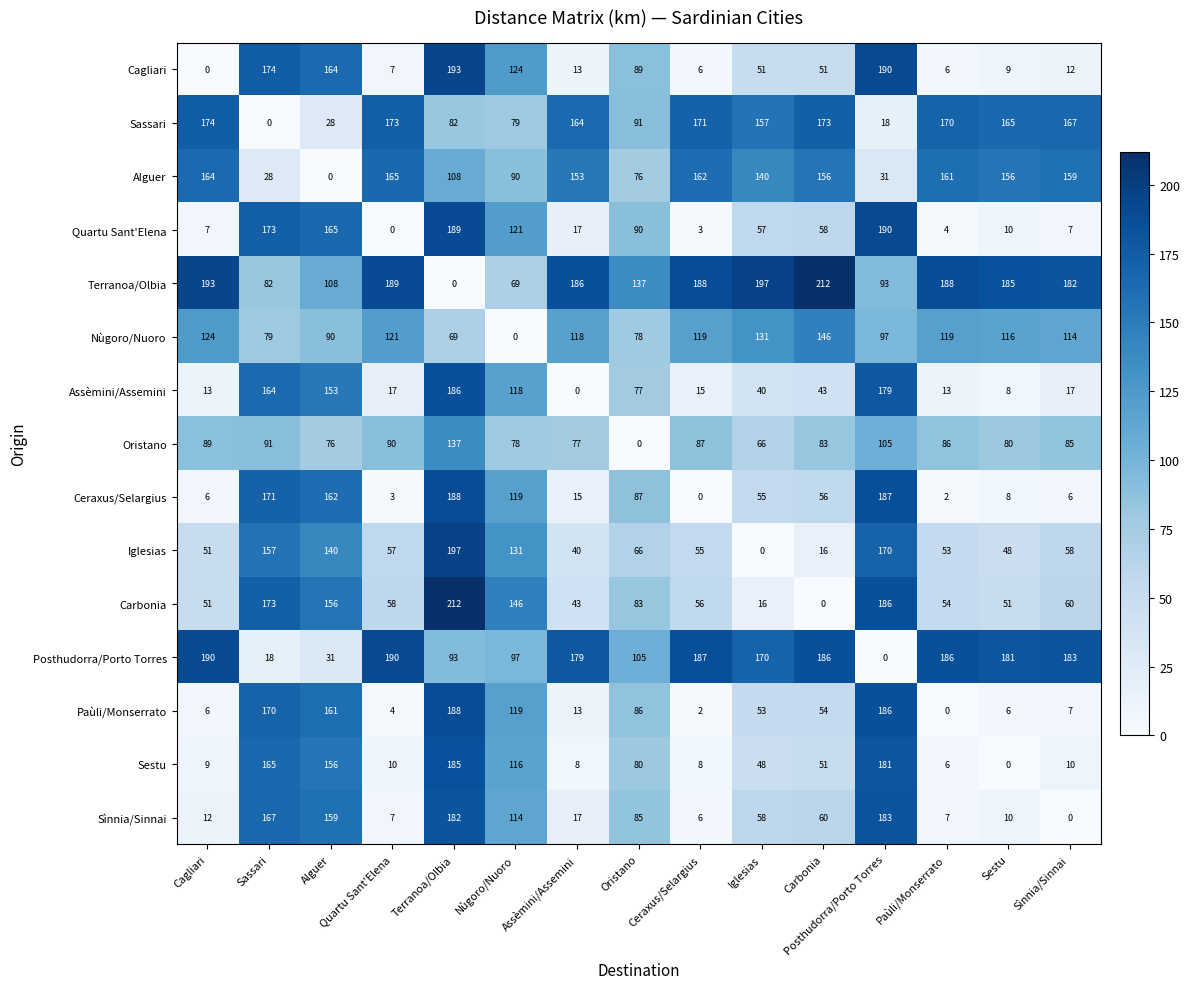

What is the maximum value shown in the chart?

212